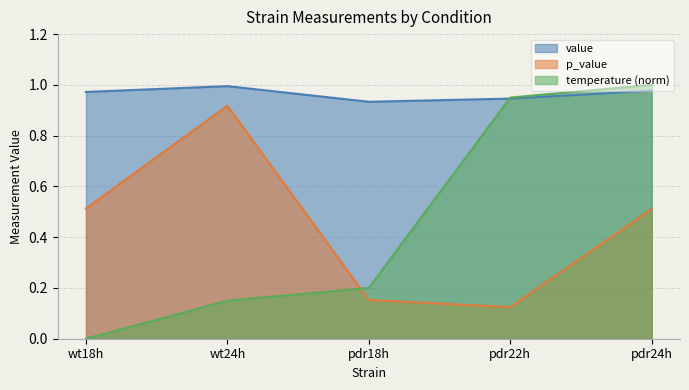

True or false: p_value has more than 2 points higher than both neighbors.

False